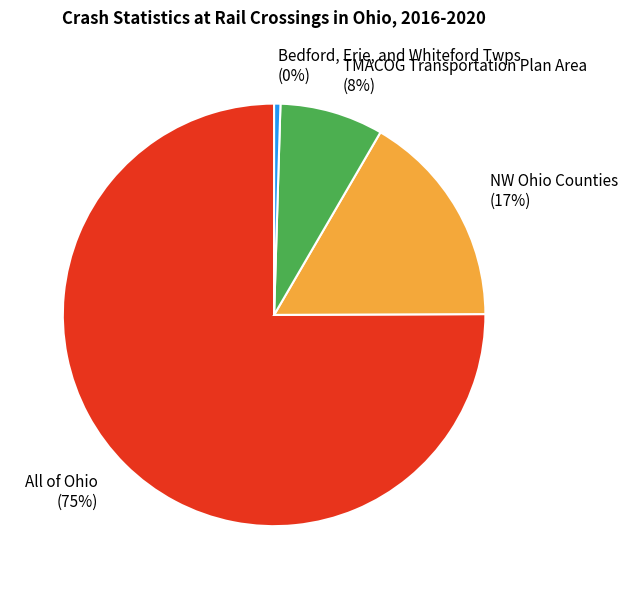

Rank the categories by value from lowest to highest.

Bedford, Erie, and Whiteford Twps, TMACOG Transportation Plan Area, NW Ohio Counties, All of Ohio